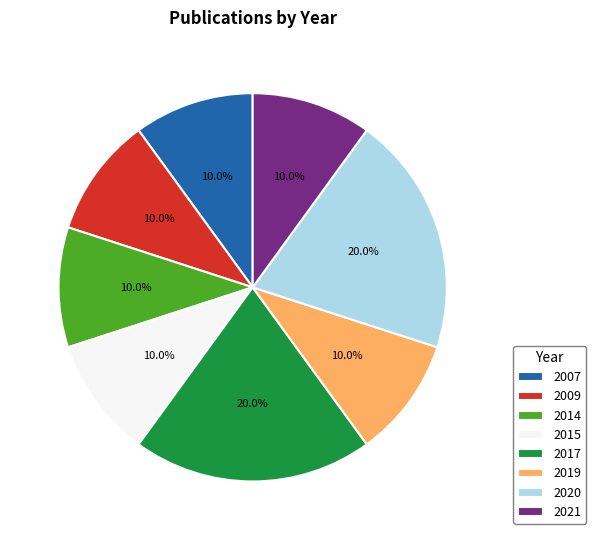

Does any single category account for the majority?

No